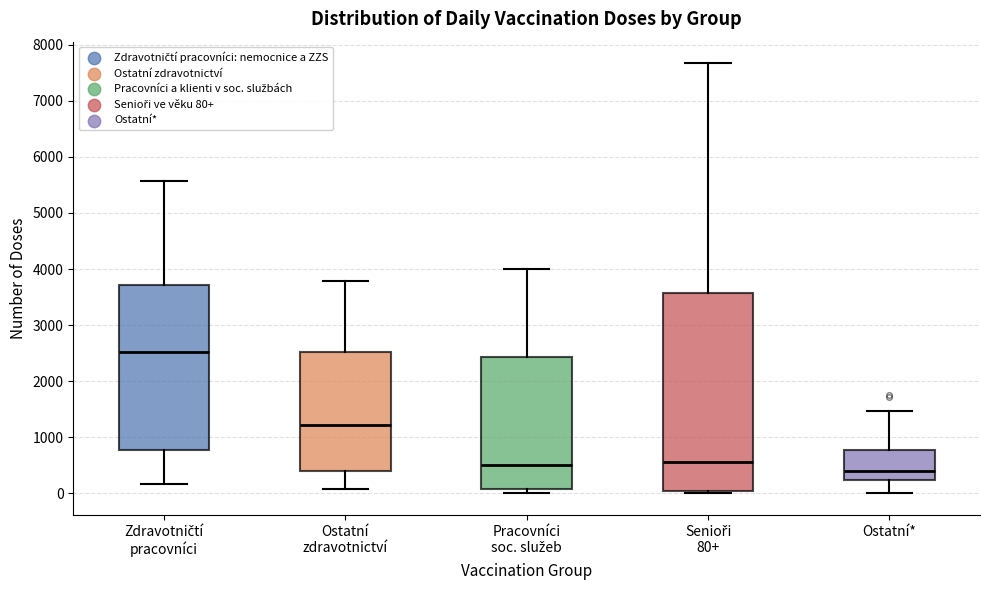

Comparing the boxes themselves (not the whiskers), which one is the tallest?

Senioři 80+